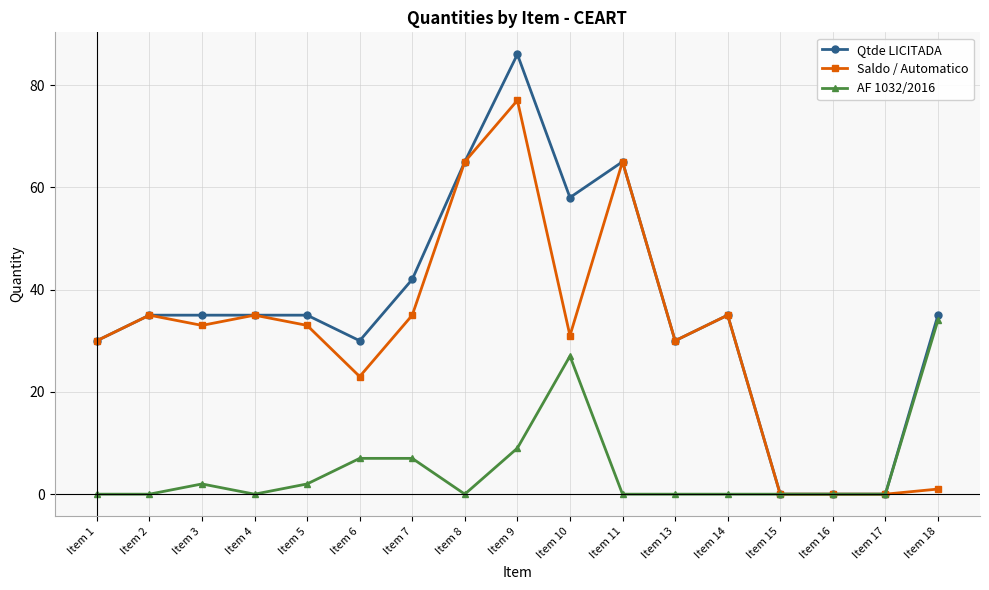

How many series are shown in this chart?

3